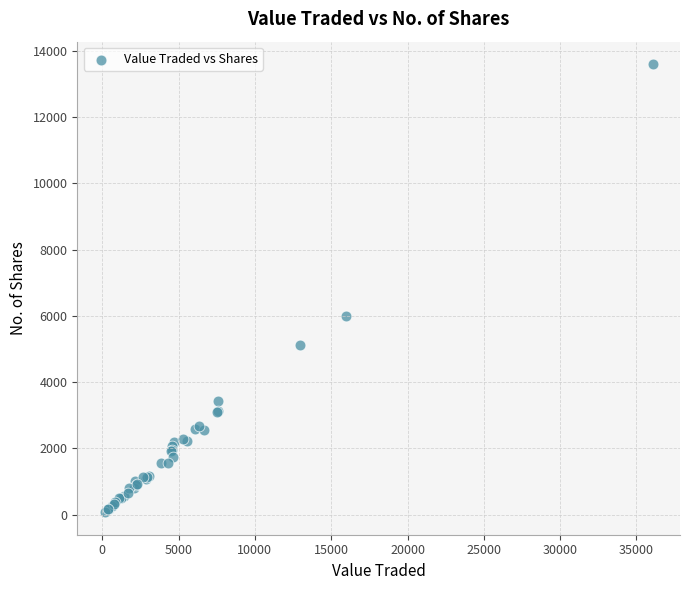

What Y value in the scatter plot is closest to 6832?

6005